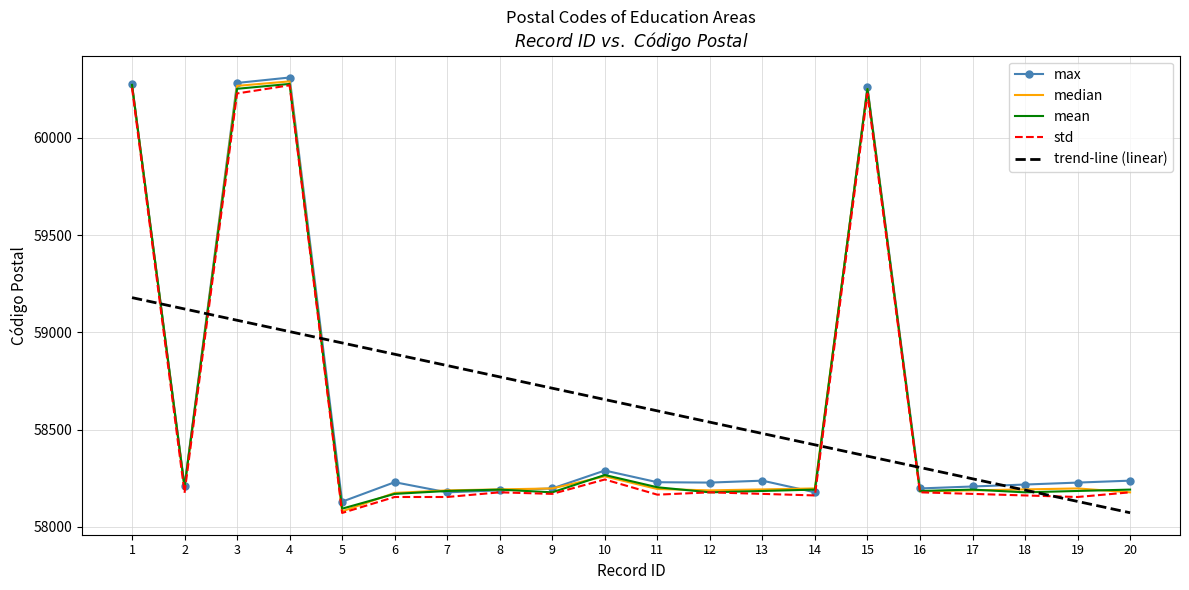

The value of max at 5 is 58130.0. True or false?

True